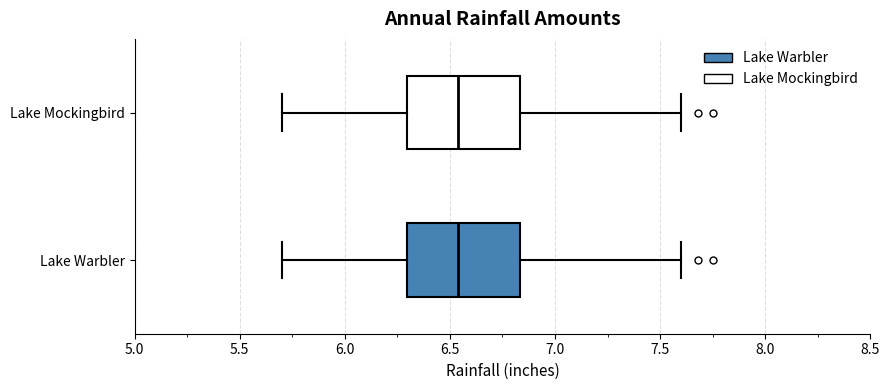

Where is the left edge of the box for Lake Mockingbird on the x-axis? The values are not printed on the chart, so give them approximately, as read against the axis.

6.30